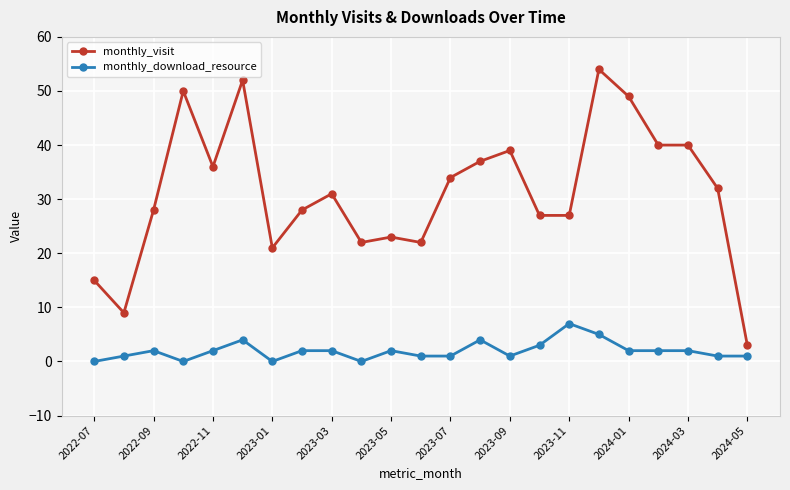

Reading left to right, transcribe all the data shown in this chart.

monthly_visit: 15	9	28	50	36	52	21	28	31	22	23	22	34	37	39	27	27	54	49	40	40	32	3
monthly_download_resource: 0	1	2	0	2	4	0	2	2	0	2	1	1	4	1	3	7	5	2	2	2	1	1